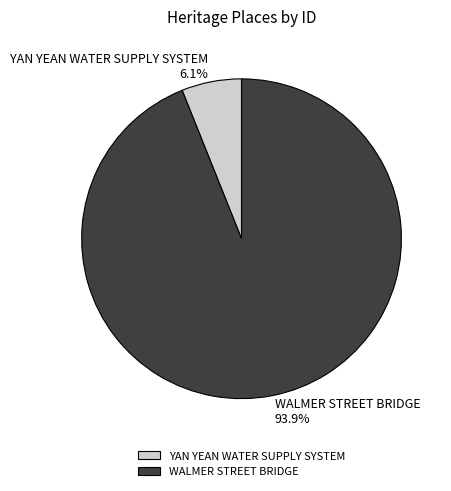

Is it true that WALMER STREET BRIDGE is 94% of the pie?

True